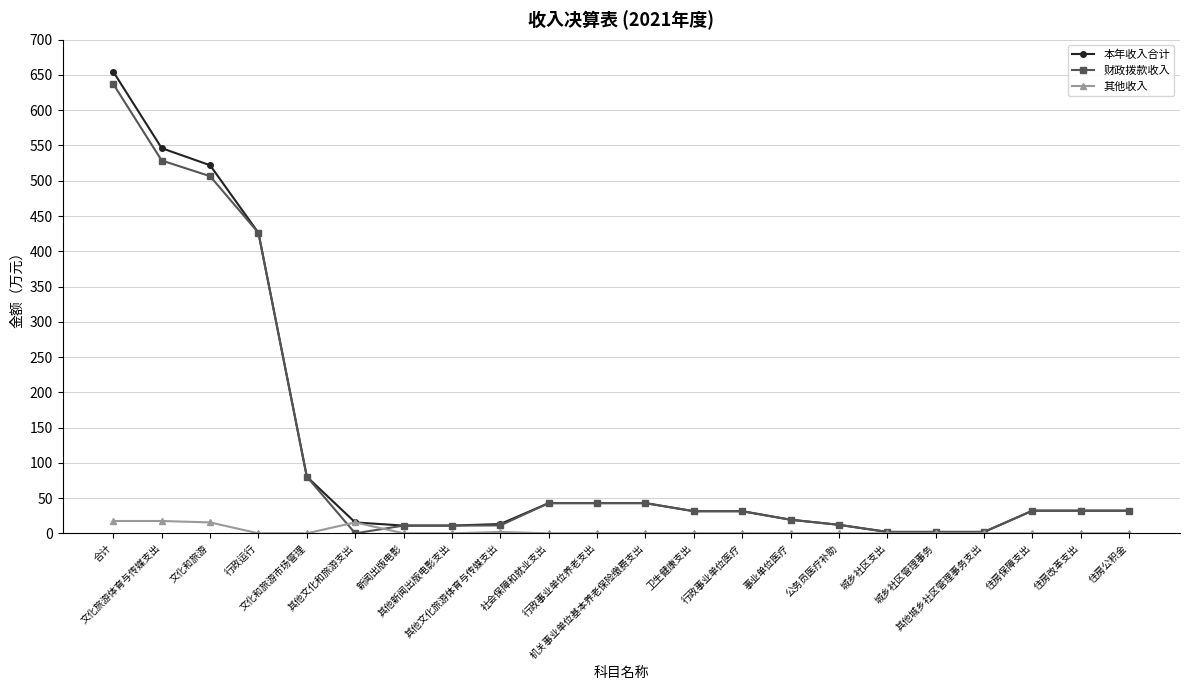

How many values in the 财政拨款收入 series exceed 32?

11